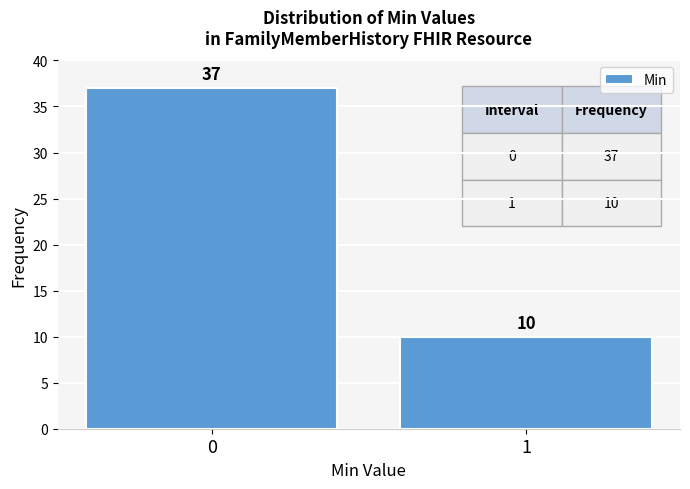

Reading left to right, transcribe all the data shown in this chart.

0=37	1=10